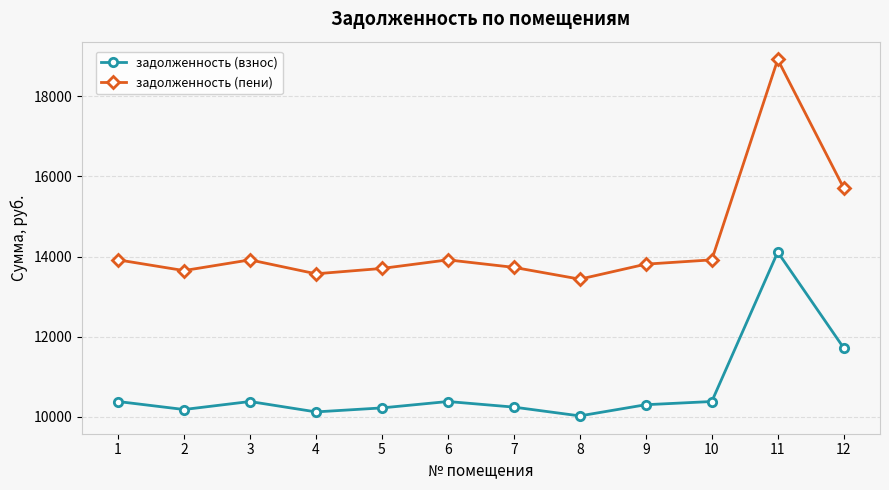

What is the difference between the maximum and second lowest values in the задолженность (взнос) series?

3992.0